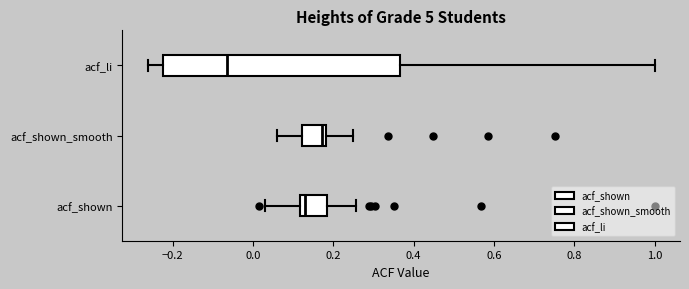

Where does the left whisker of the box for acf_li end on the x-axis? The values are not printed on the chart, so give them approximately, as read against the axis.

-0.26